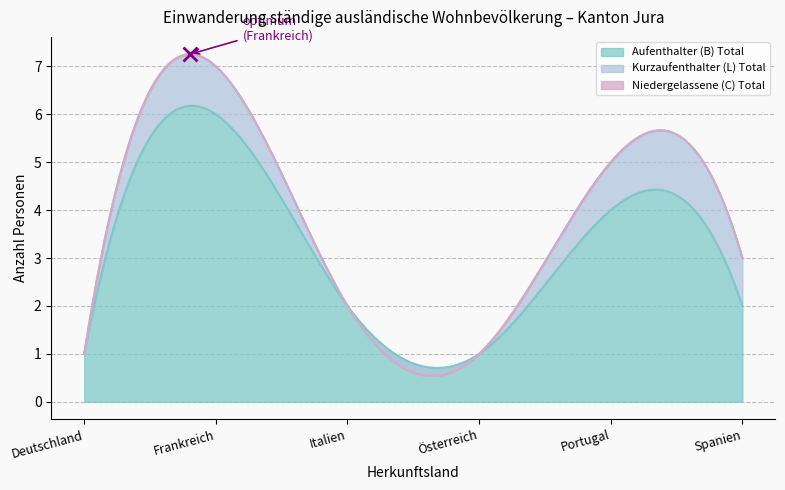

In Aufenthalter (B) Total, how many points are higher than both neighbors (excluding endpoints)?

2